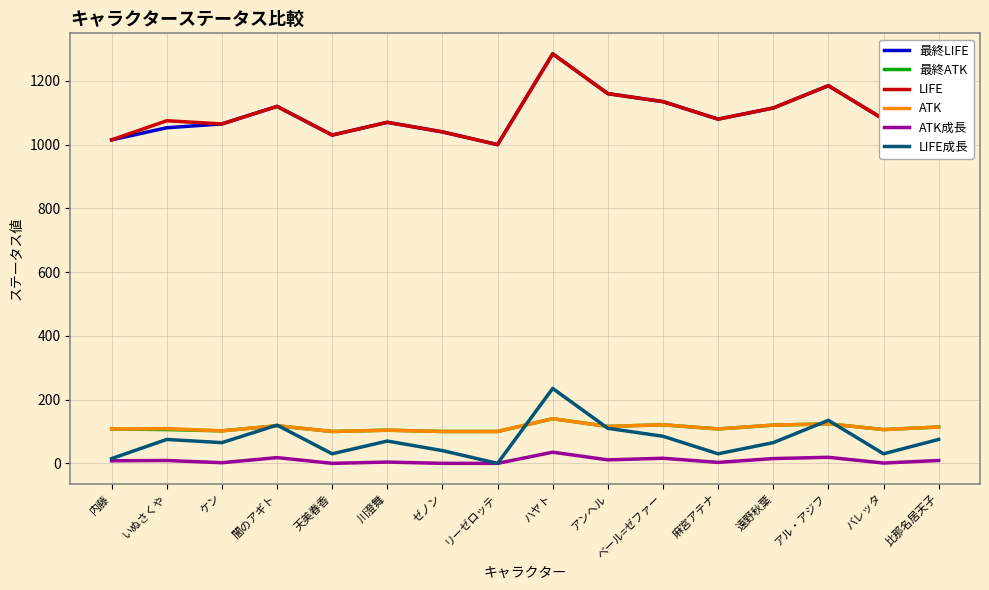

What is the maximum value shown in the chart?

1285